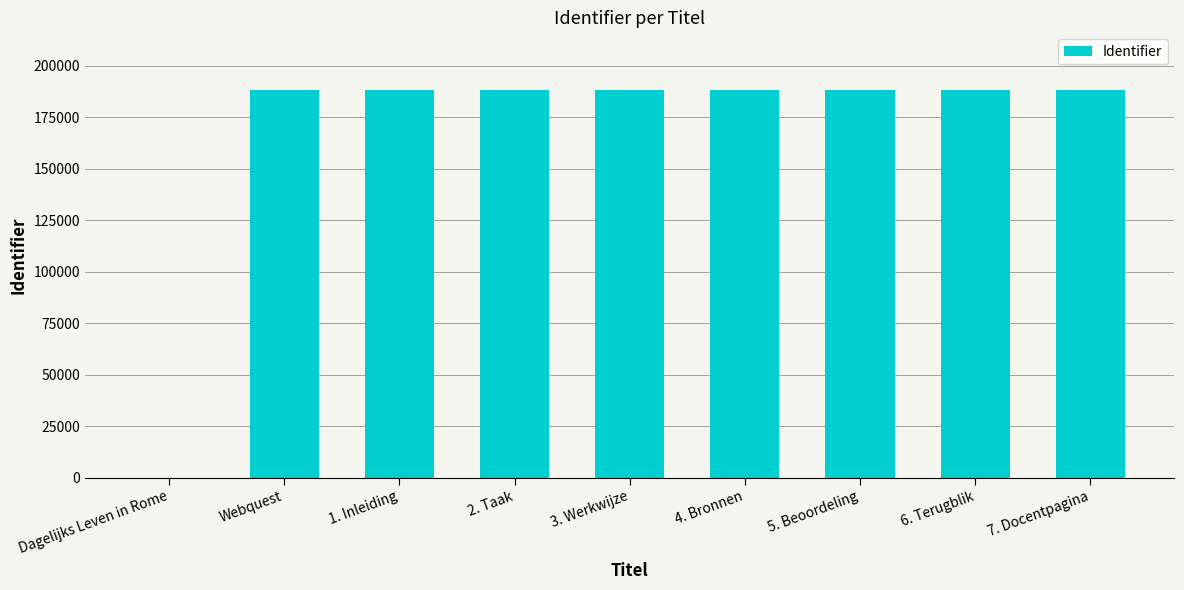

What is the maximum value shown in the chart?

188059